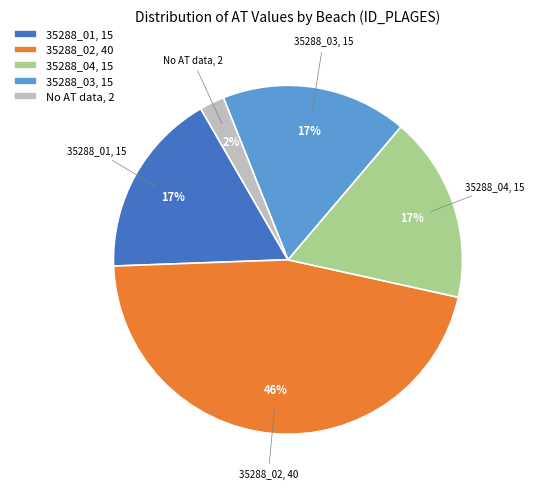

How many slices are in this pie chart?

5